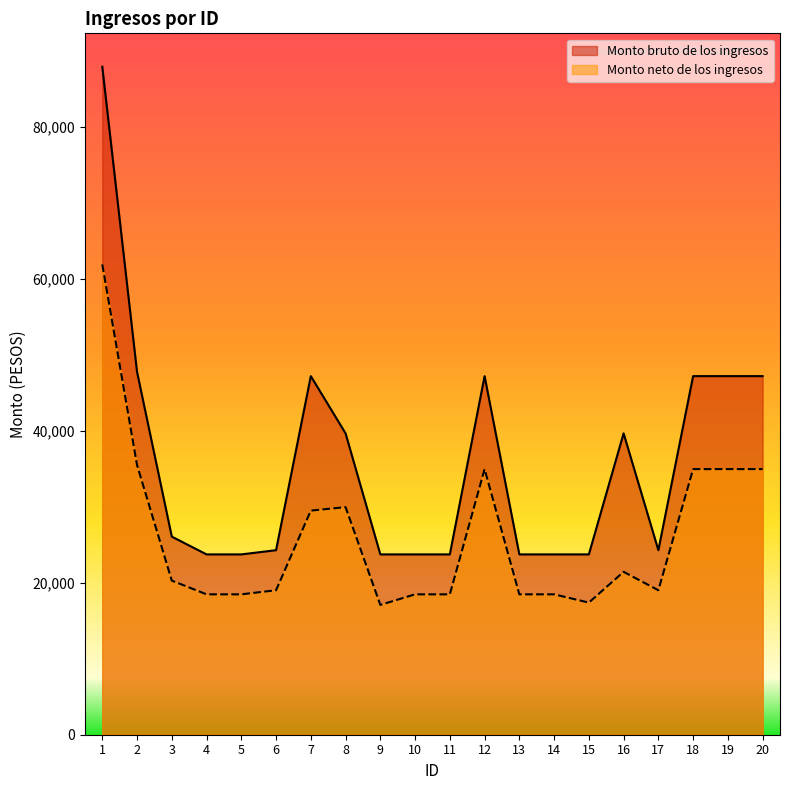

Where does the Monto neto de los ingresos series first go above 20276?

1